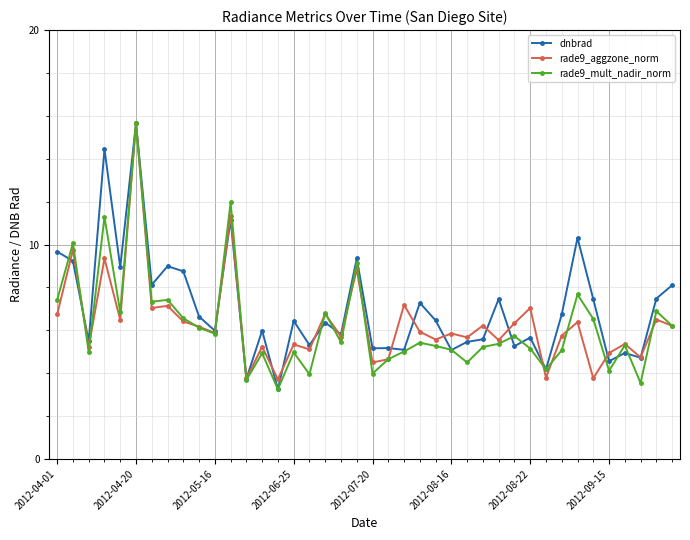

What is the value of the rade9_aggzone_norm point at the 1st from the left?

6.7